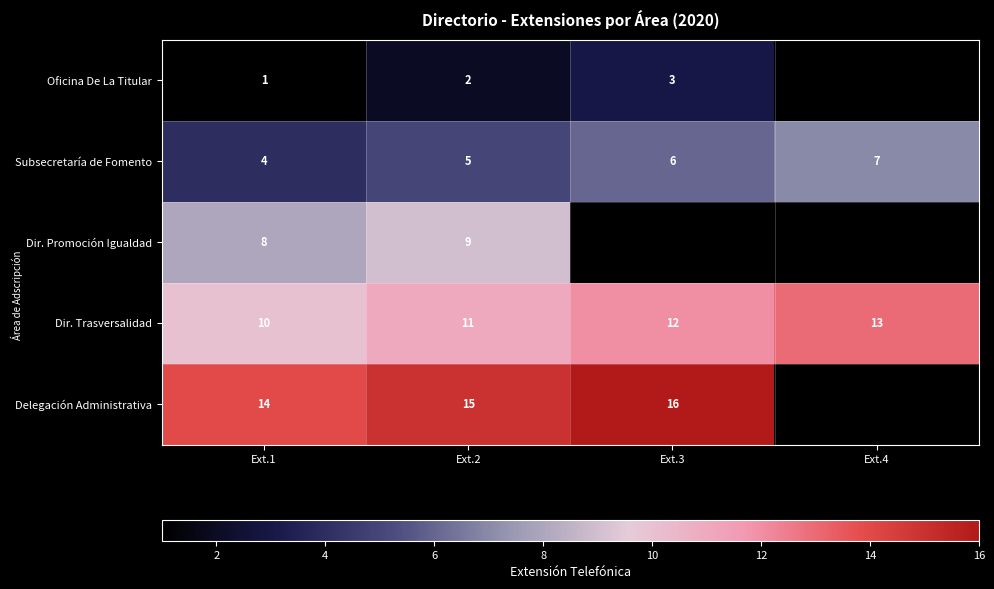

What is the sum of all Subsecretaría de Fomento values?

22